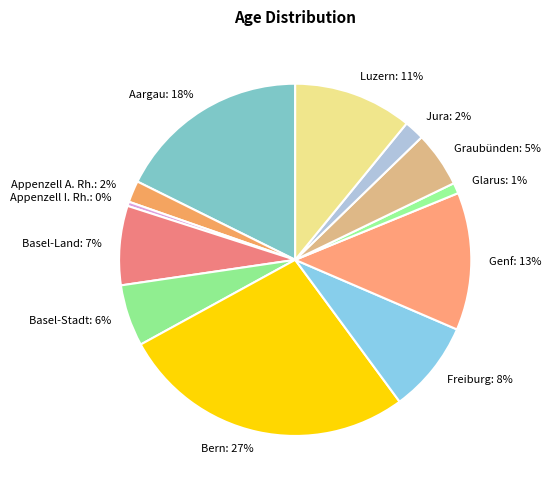

What is the ratio of the value at Jura to the value at Basel-Stadt?

0.3